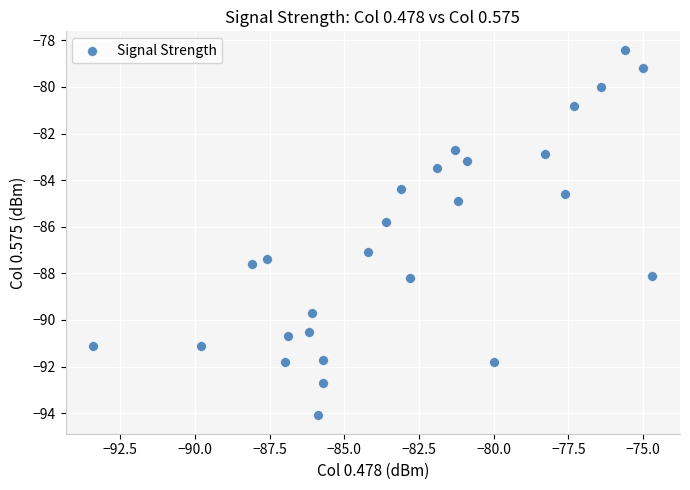

What is the range of Y values (max minus min)?

15.7